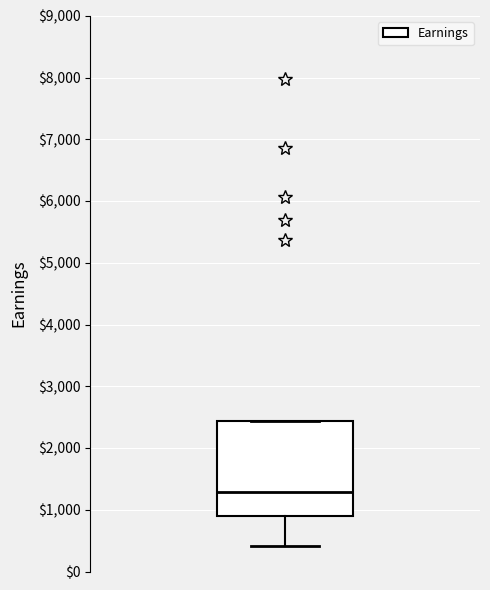

Read this box plot against the y-axis: the position of the median line, the range covered by the box, and the ends of both whiskers. The values are not printed on the chart, so give them approximately, as read against the axis.

median 1300, box 900 to 2400, whiskers 400 to 2400